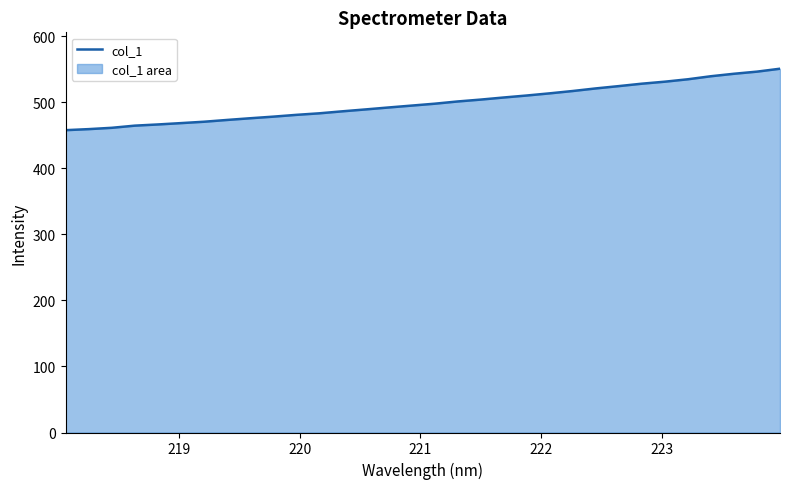

What is the minimum value shown in the chart?

457.7